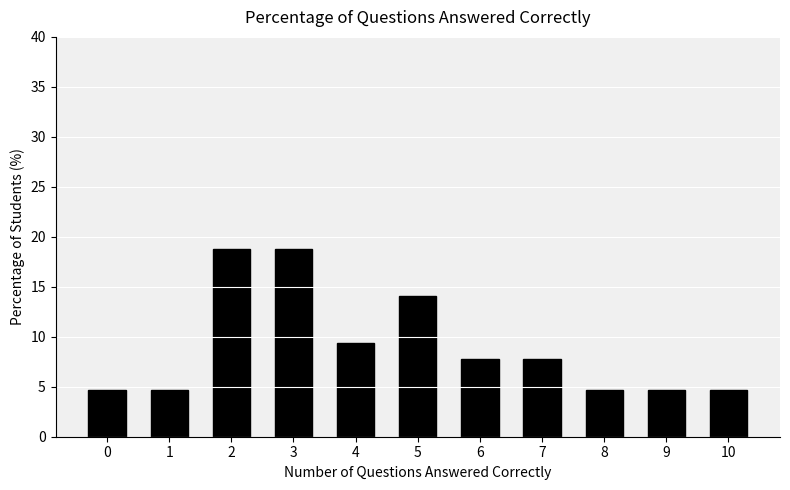

Reading left to right, extract all data points from this chart.

4.7	4.7	18.8	18.8	9.4	14.1	7.8	7.8	4.7	4.7	4.7